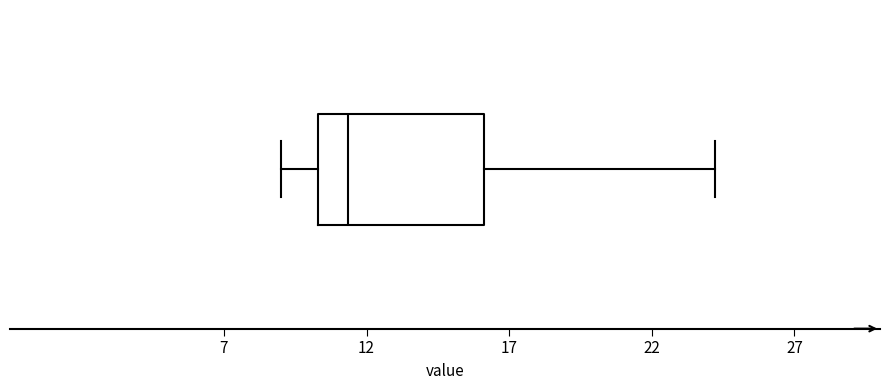

Transcribe this box plot: give where the median line is, the range the box spans, and where the two whiskers end, as read against the x-axis. The values are not printed on the chart, so give them approximately, as read against the axis.

median 11.5, box 10.5 to 16.0, whiskers 9.0 to 24.0